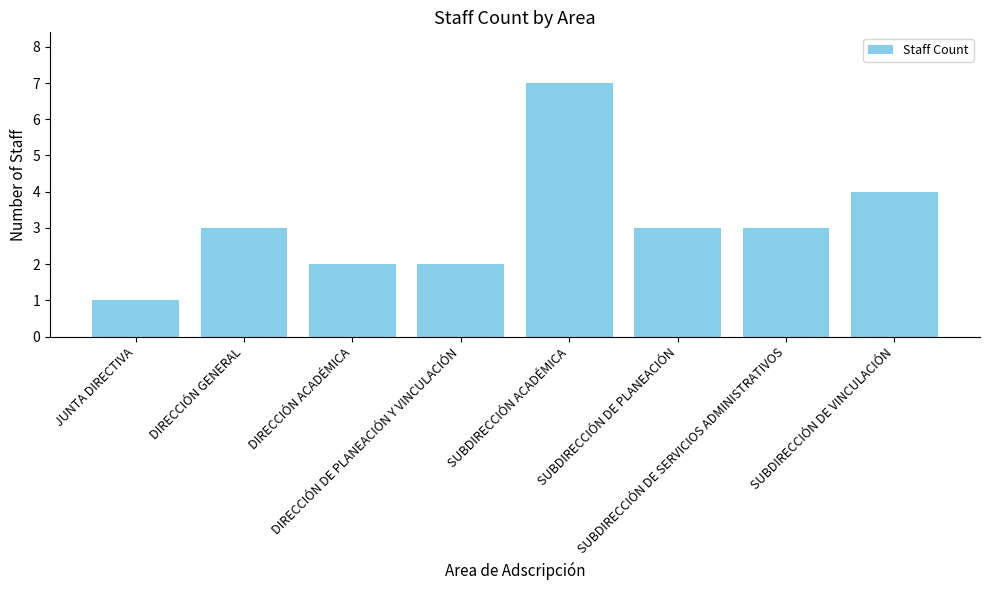

The chart shows a value of 3 at DIRECCIÓN DE PLANEACIÓN Y VINCULACIÓN. True or false?

False